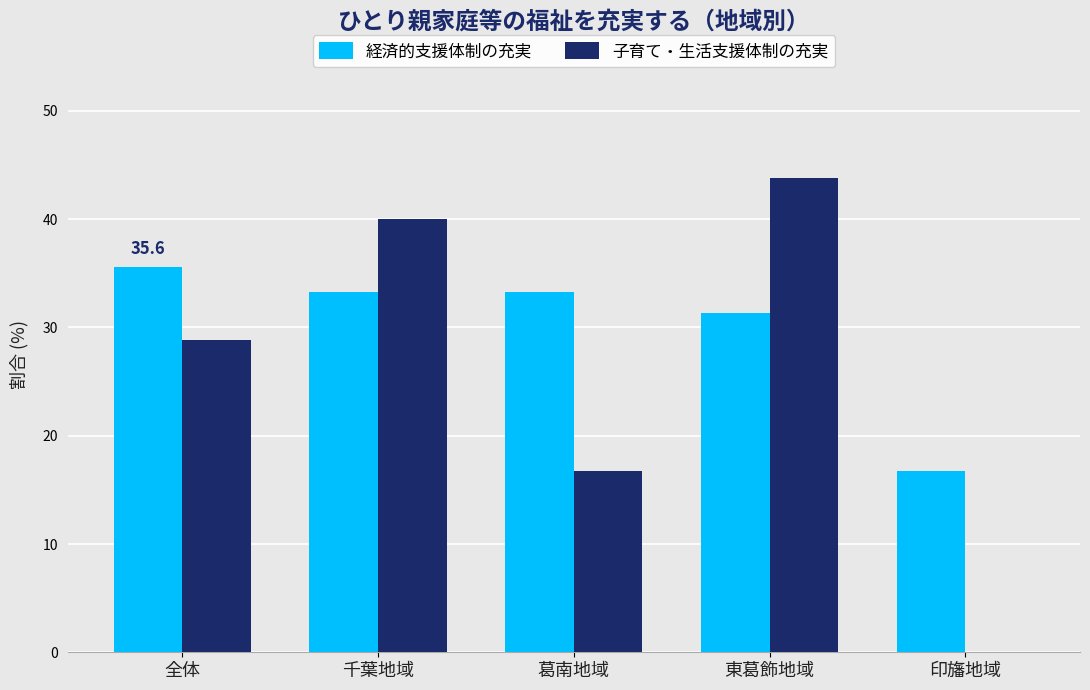

At which category is the sum across all series the highest?

東葛飾地域